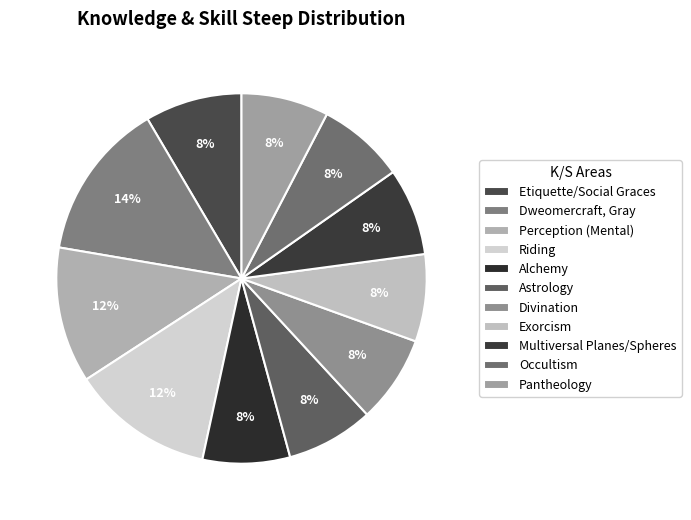

Count the number of slices in the pie.

11